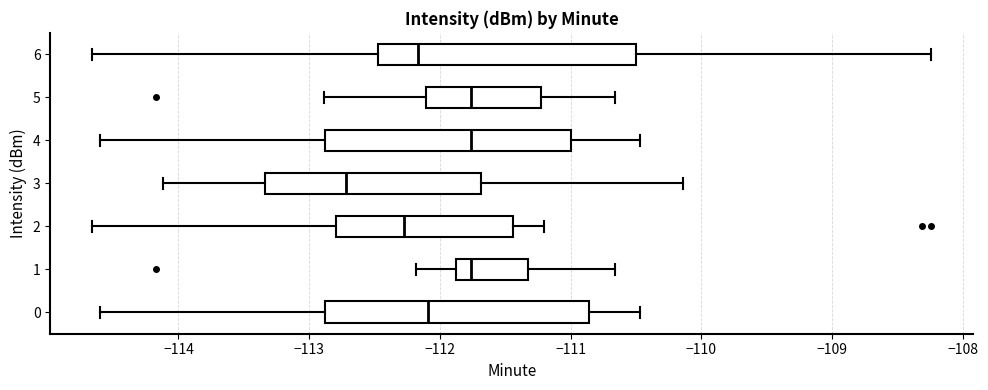

Reading bottom to top, transcribe this box plot: for each box, give where its median line is, the range the box spans, and where its two whiskers end, as read against the x-axis. The values are not printed on the chart, so give them approximately, as read against the axis.

0: median -112.1, box -112.9 to -110.9, whiskers -114.6 to -110.5
1: median -111.8, box -111.9 to -111.3, whiskers -112.2 to -110.7
2: median -112.3, box -112.8 to -111.4, whiskers -114.7 to -111.2
3: median -112.7, box -113.3 to -111.7, whiskers -114.1 to -110.1
4: median -111.8, box -112.9 to -111.0, whiskers -114.6 to -110.5
5: median -111.8, box -112.1 to -111.2, whiskers -112.9 to -110.7
6: median -112.2, box -112.5 to -110.5, whiskers -114.7 to -108.2